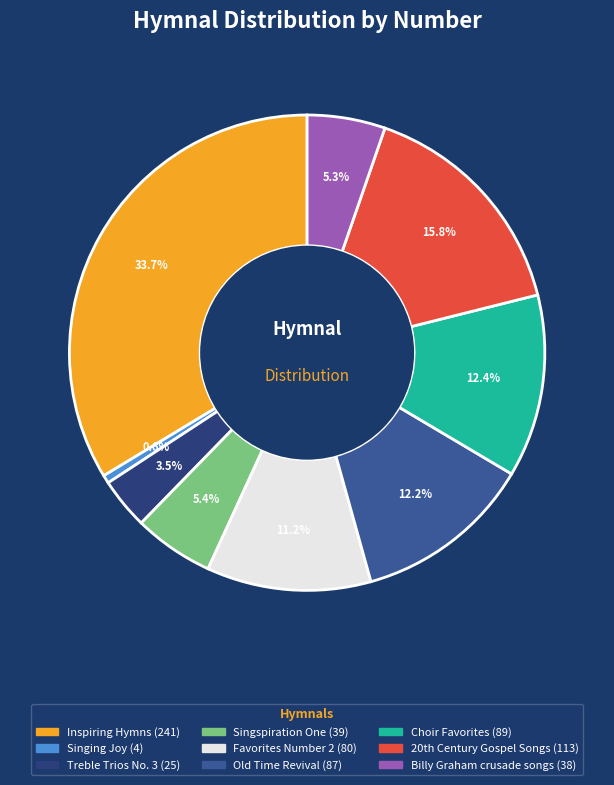

Does Inspiring Hymns account for over 50% of the chart?

No